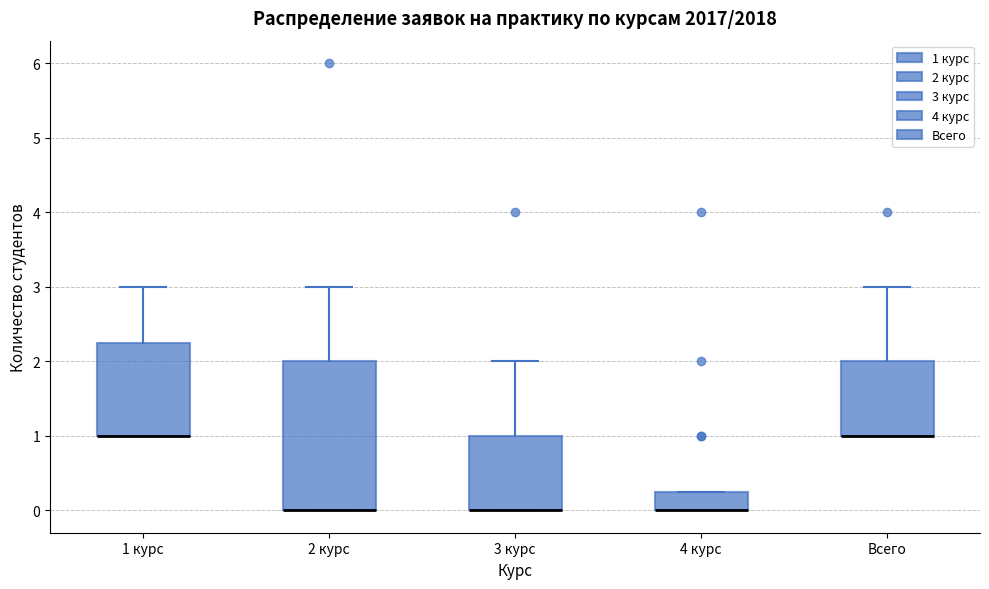

Reading left to right, read every box against the y-axis: the position of its median line, the range the box covers, and the ends of its whiskers. The values are not printed on the chart, so give them approximately, as read against the axis.

1 курс: median 1.0 (drawn on the box's lower edge), box 1.0 to 2.3, whiskers 1.0 to 3.0
2 курс: median 0.0 (drawn on the box's lower edge), box 0.0 to 2.0, whiskers 0.0 to 3.0
3 курс: median 0.0 (drawn on the box's lower edge), box 0.0 to 1.0, whiskers 0.0 to 2.0
4 курс: median 0.0 (drawn on the box's lower edge), box 0.0 to 0.3, whiskers 0.0 to 0.3
Всего: median 1.0 (drawn on the box's lower edge), box 1.0 to 2.0, whiskers 1.0 to 3.0